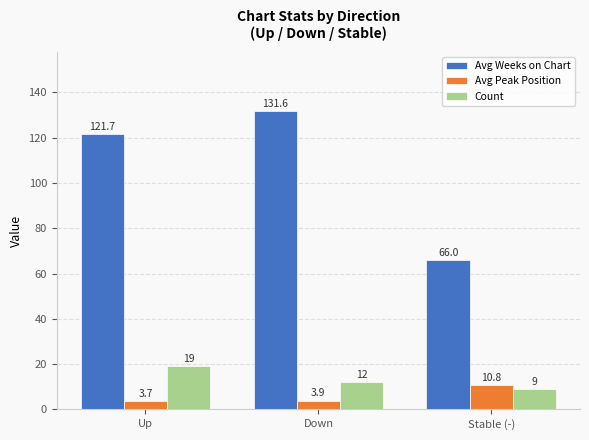

What is the spread (max minus min) of values at Stable (-)?

57.0